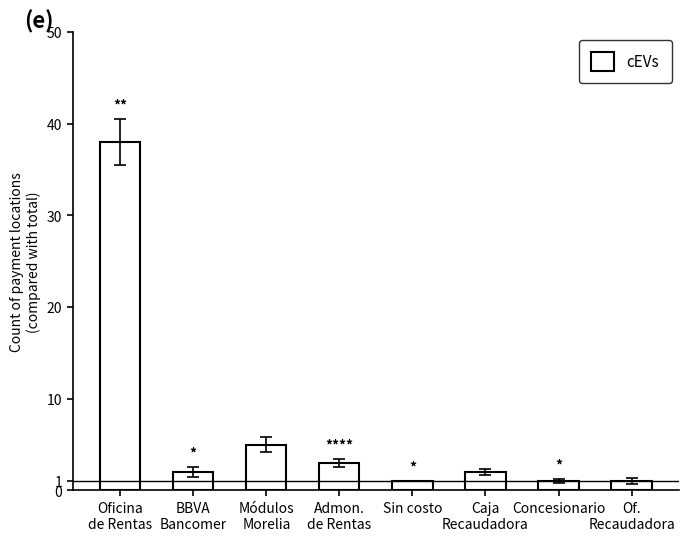

At which category does the chart reach its peak across all series?

Oficina
de Rentas